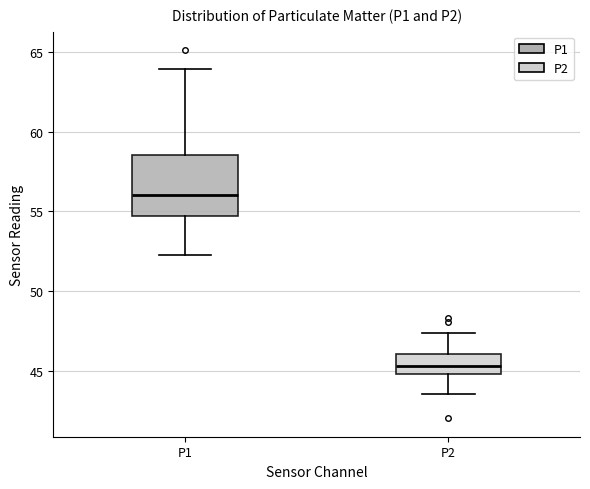

Which box is the tallest, from its lower edge to its upper edge?

P1